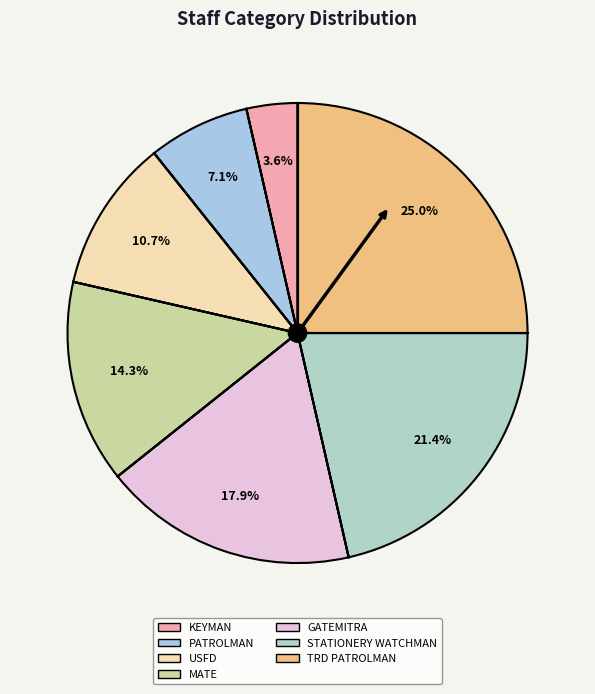

Which category has the smallest portion of the pie?

KEYMAN